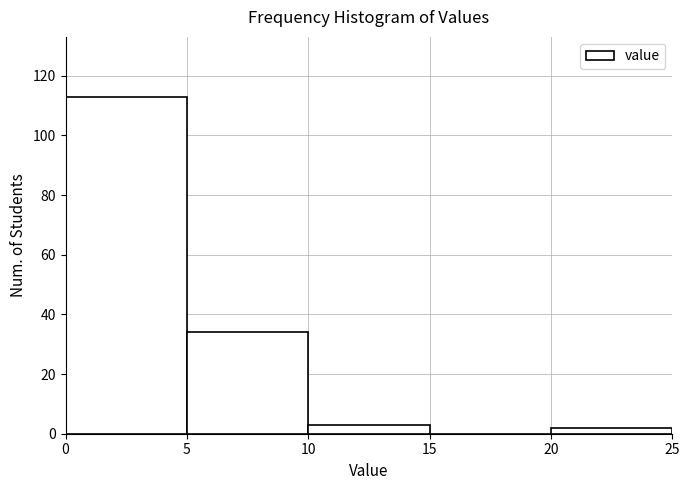

Reading left to right, transcribe this chart: for each bar, give the range it covers on the x-axis and its height. The values are not printed on the chart, so give them approximately, as read against the axis.

0 to 5: 114
5 to 10: 34
10 to 15: 4
15 to 20: 0
20 to 25: 2